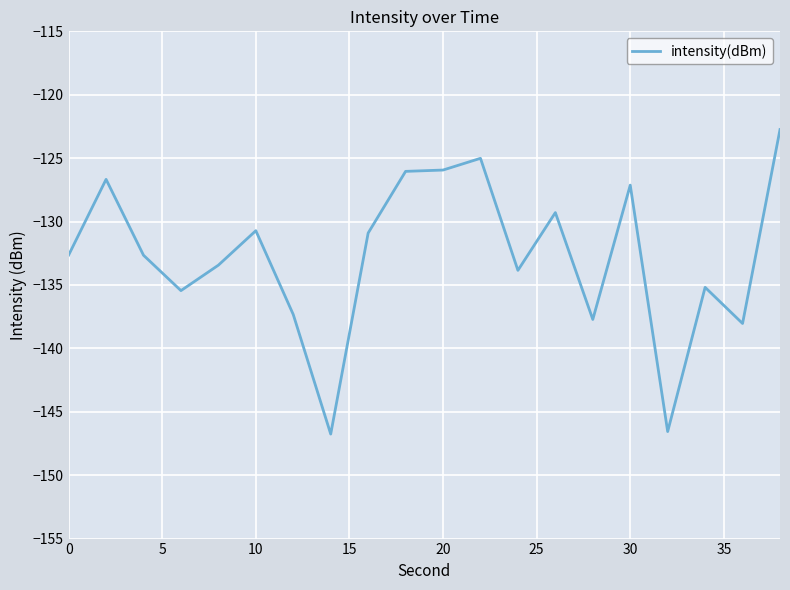

What is the difference between the maximum and minimum values?

24.0